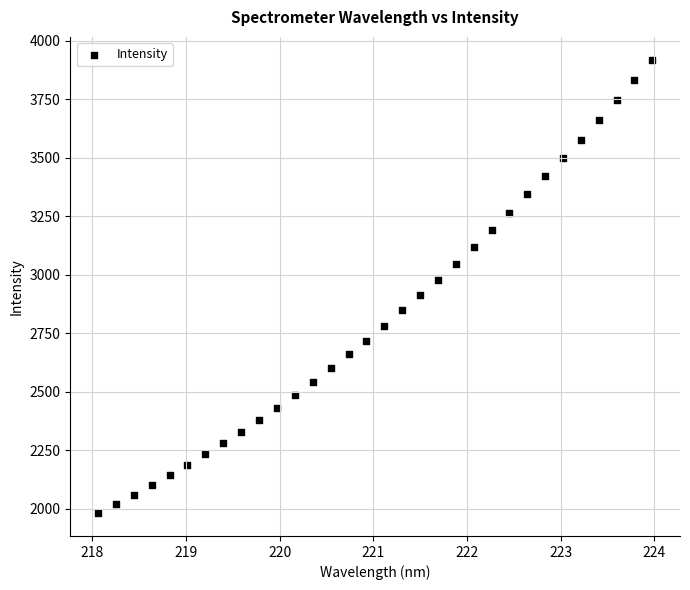

What is the range of Y values (max minus min)?

1938.7